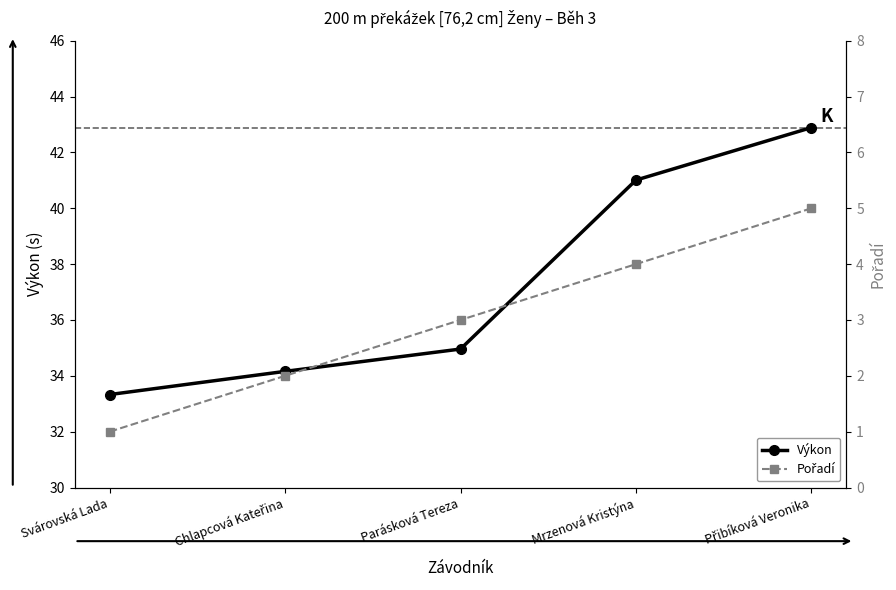

At Přibíková Veronika, list the series in order from largest to smallest.

Výkon, Pořadí